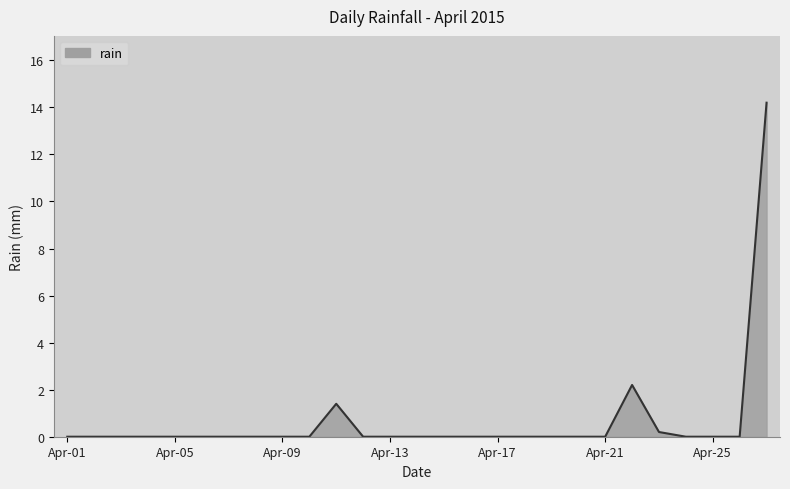

Does the chart display data point markers on the line(s)?

No